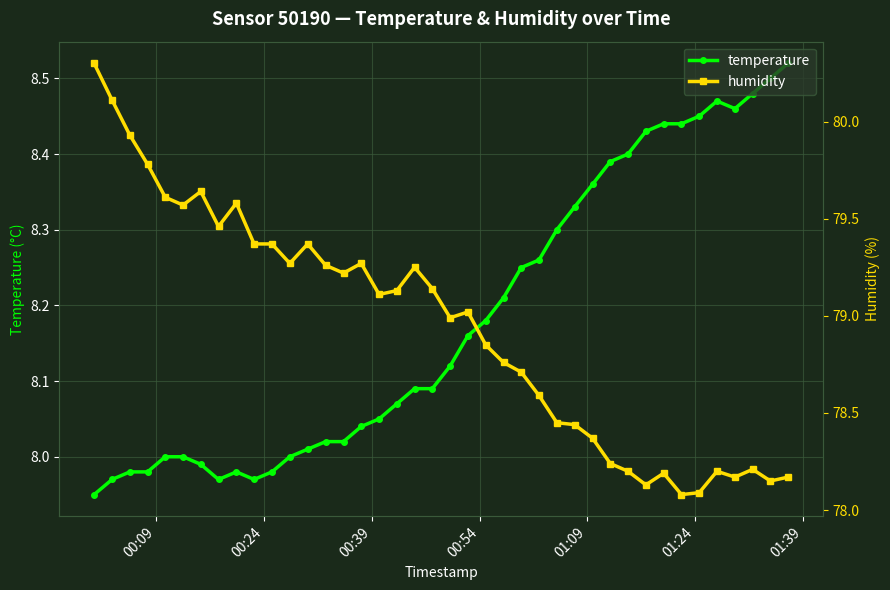

What are all the series names shown in the legend?

temperature, humidity